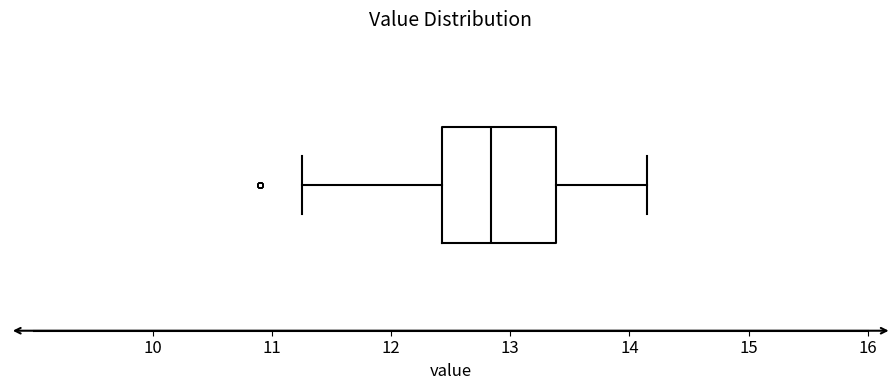

Where does the right whisker of the box end on the x-axis? The values are not printed on the chart, so give them approximately, as read against the axis.

14.2